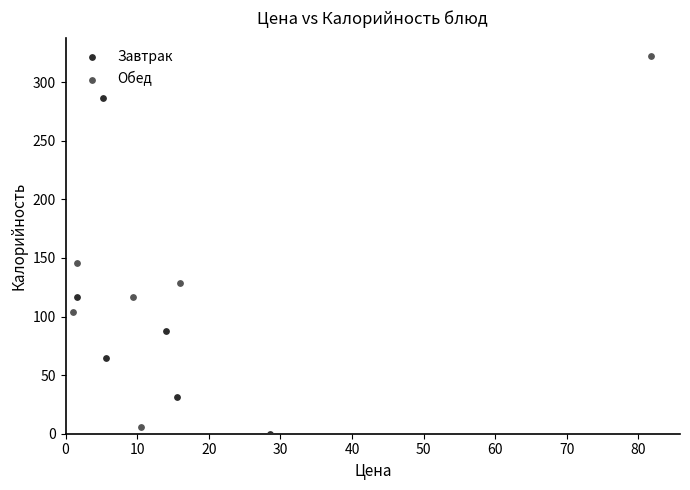

Which series has the largest Y range (max minus min)?

Обед